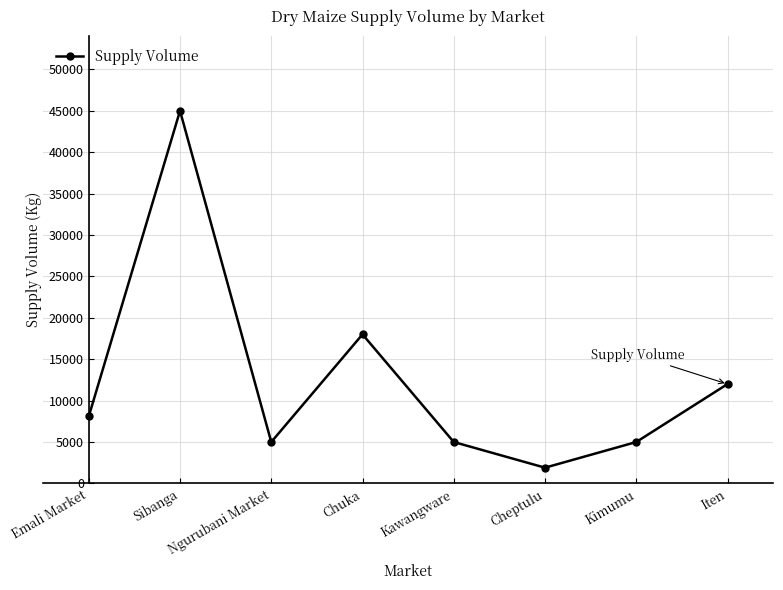

Between Iten and Cheptulu, which is larger?

Iten